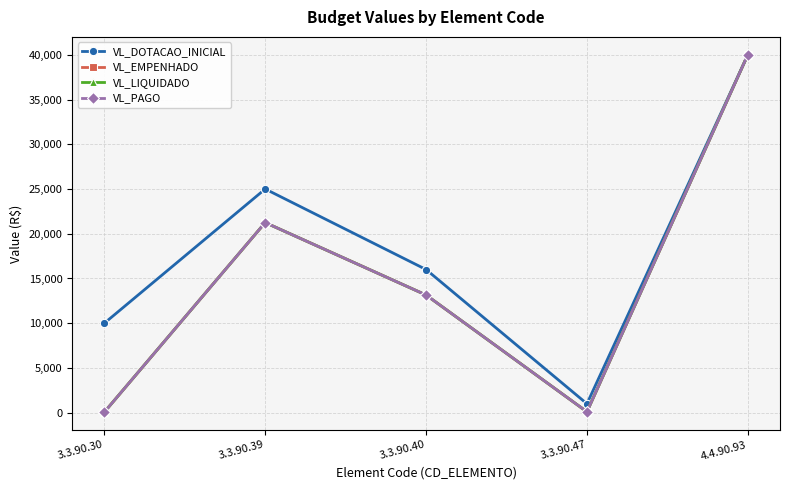

Is it true that VL_LIQUIDADO equals 32385.1 at 3.3.90.39?

False